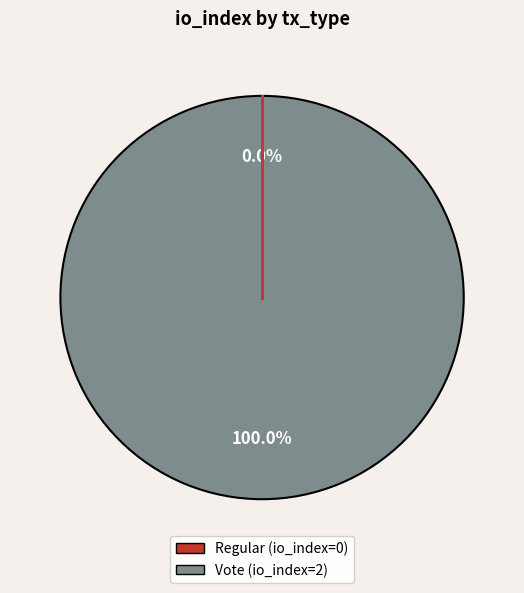

Between tx_index_2 and tx_index_0, which is larger?

tx_index_2